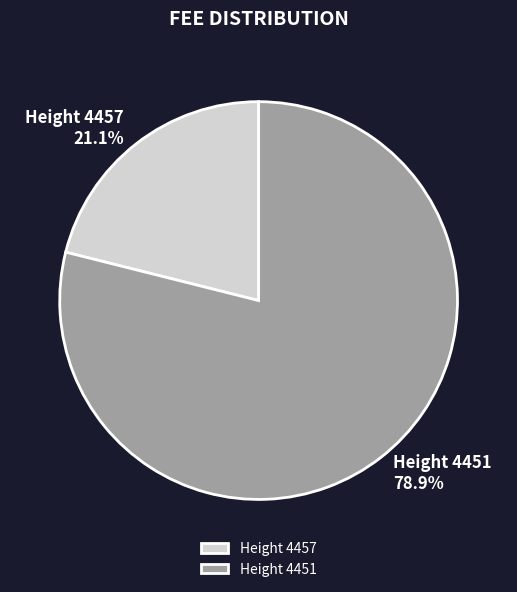

Between Height 4457 and Height 4451, which is larger?

Height 4451